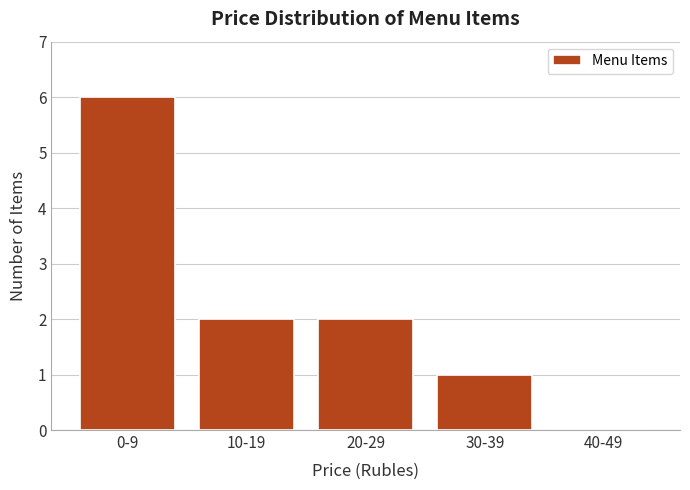

Reading right to left, list all the values displayed in this chart.

40-49=0	30-39=1	20-29=2	10-19=2	0-9=6